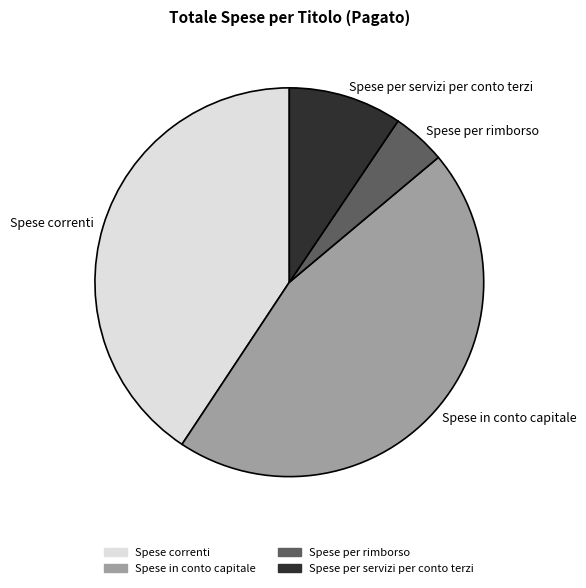

True or false: Spese per servizi per conto terzi accounts for 9% of the total.

True